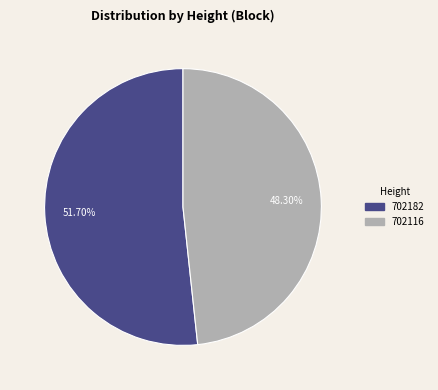

How much of the chart is everything except 702116?

51.7%